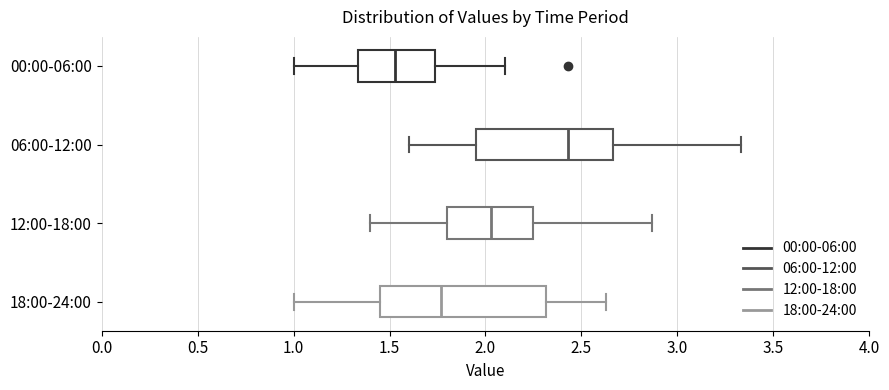

Which box's median line is the furthest to the right?

06:00-12:00